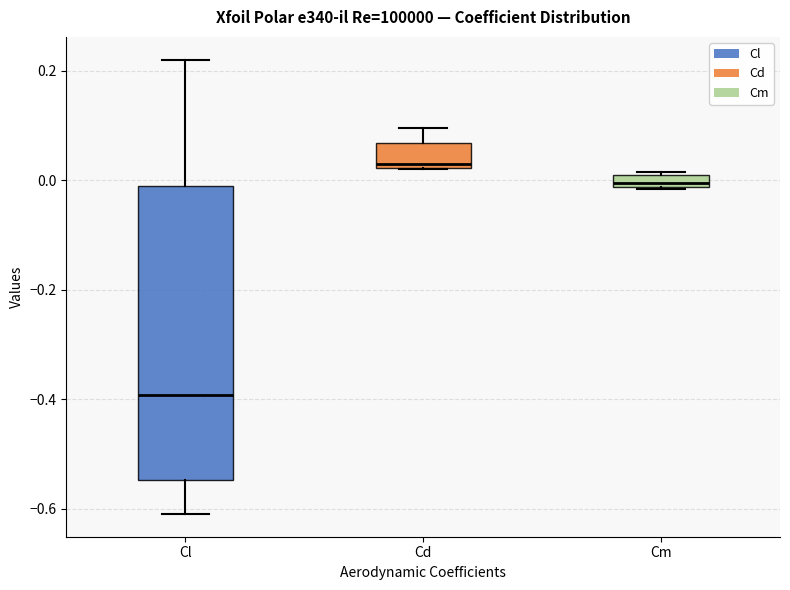

Where is the upper edge of the box for Cm on the y-axis? The values are not printed on the chart, so give them approximately, as read against the axis.

0.00